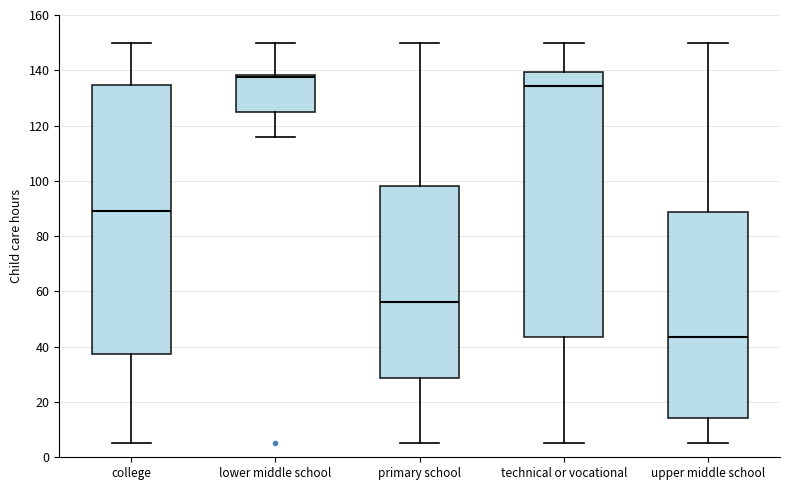

Where is the upper edge of the box for upper middle school on the y-axis? The values are not printed on the chart, so give them approximately, as read against the axis.

88